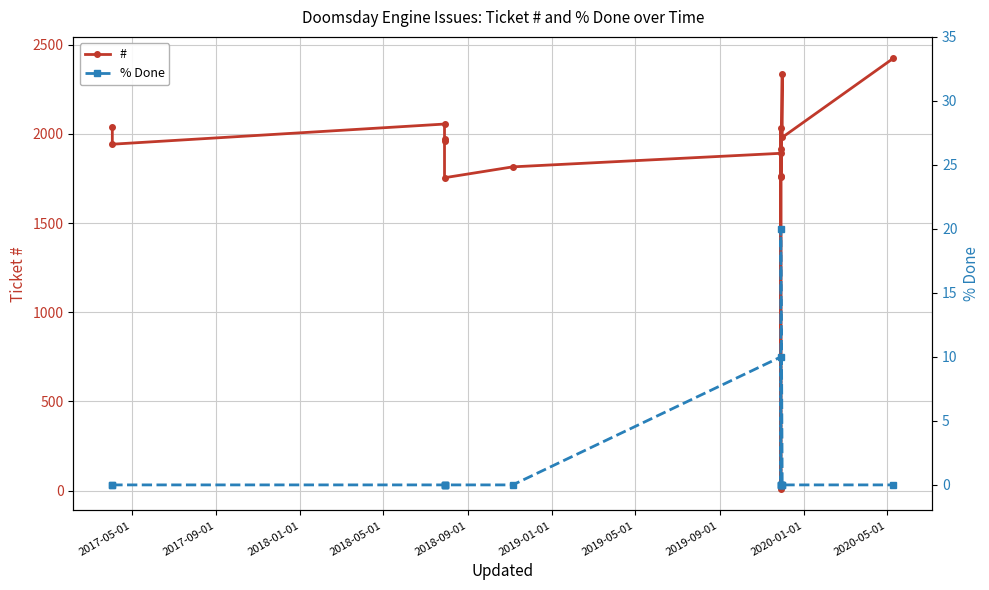

What is the sum of all # values?

29651